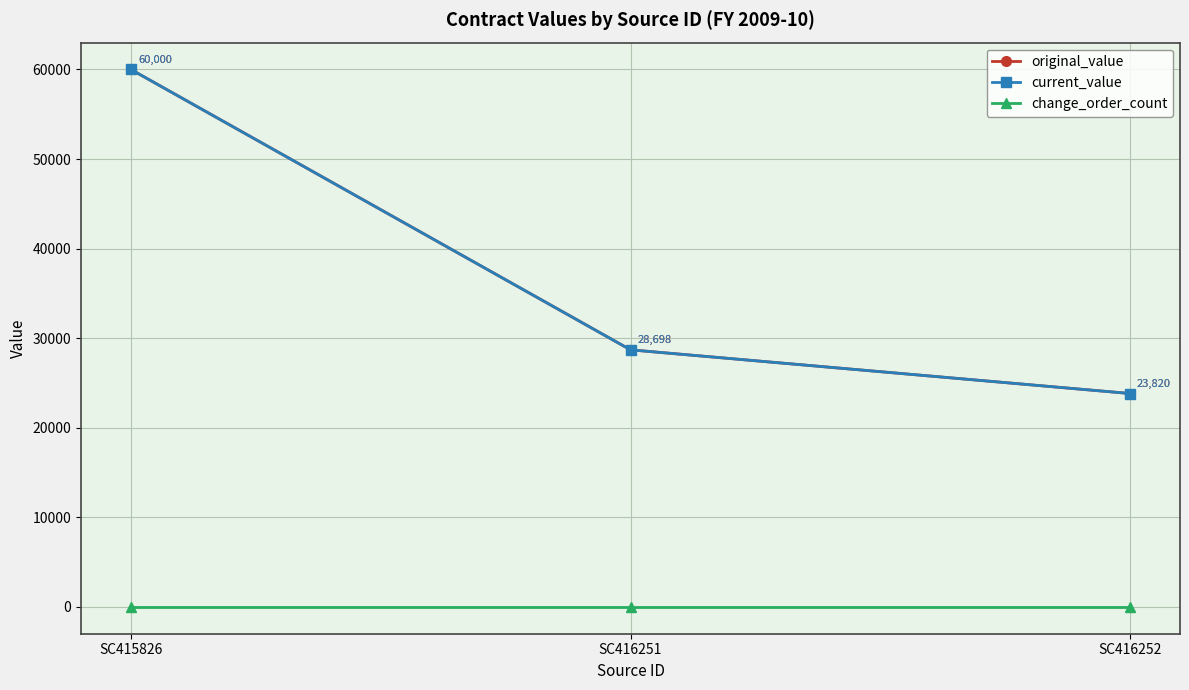

Is this an area chart (filled region under the line)?

No